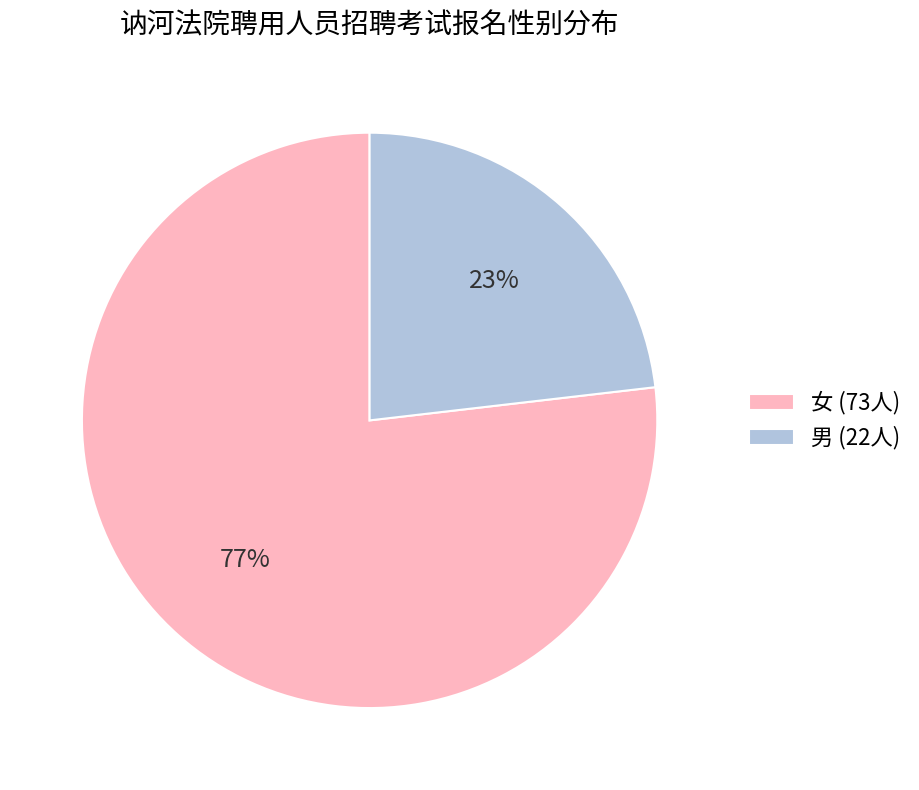

Is there any slice that represents more than half of the pie?

Yes